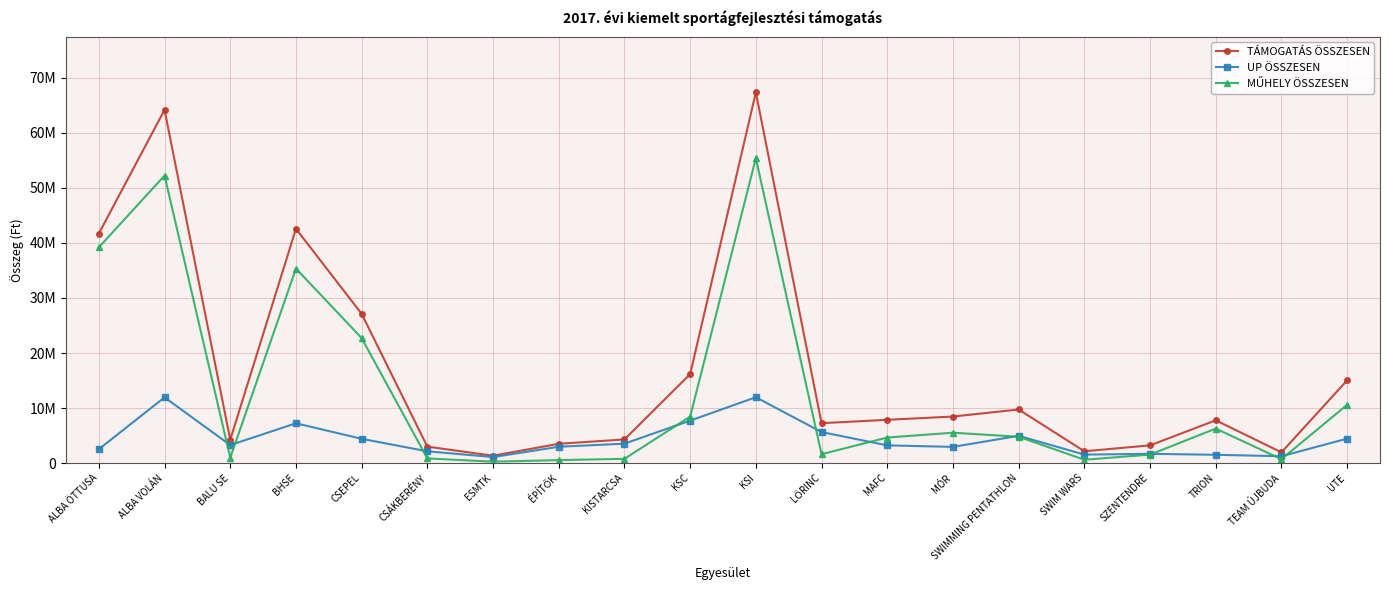

What is the average value of the MŰHELY ÖSSZESEN series?

12649089